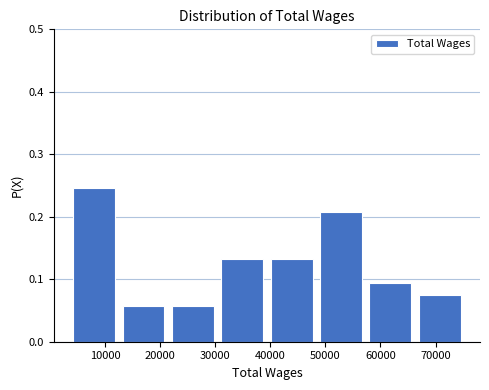

Which range on the x-axis has the tallest bar?

4000 to 12000